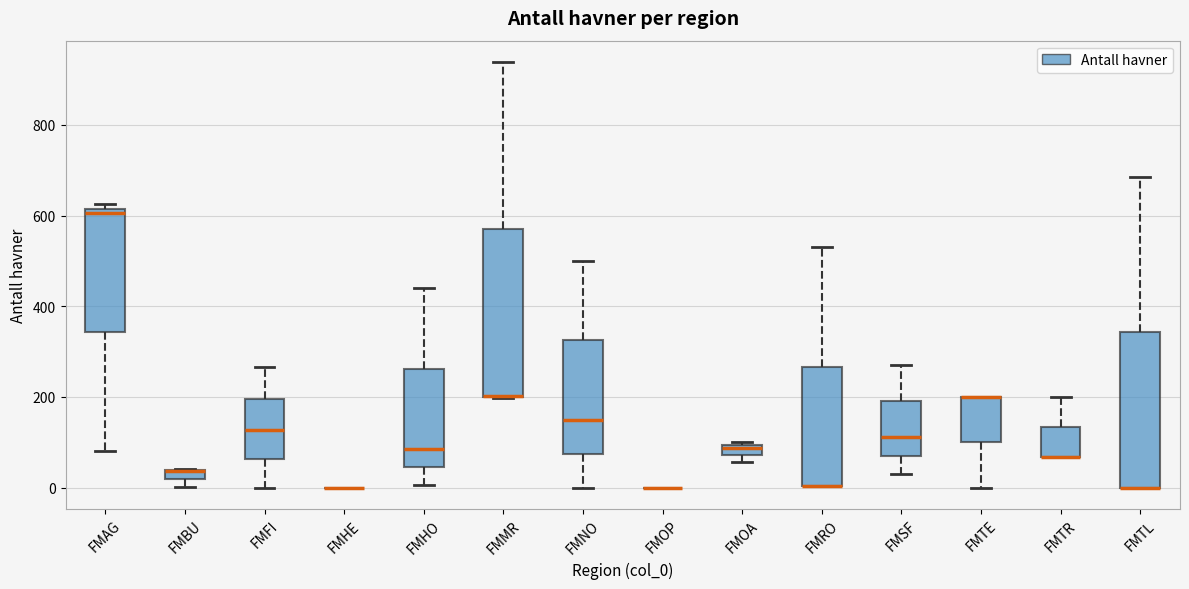

Where does the lower whisker of the box for FMNO end on the y-axis? The values are not printed on the chart, so give them approximately, as read against the axis.

0